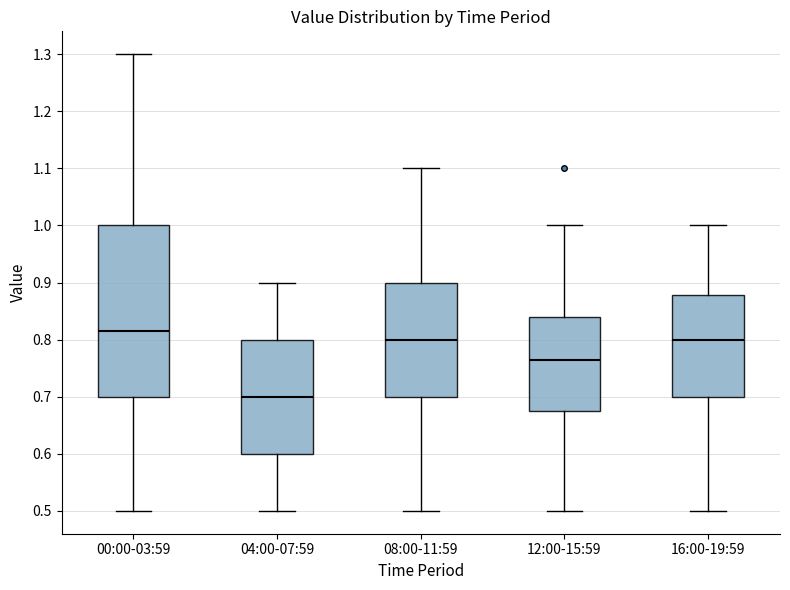

Which box has the lowest median line?

04:00-07:59